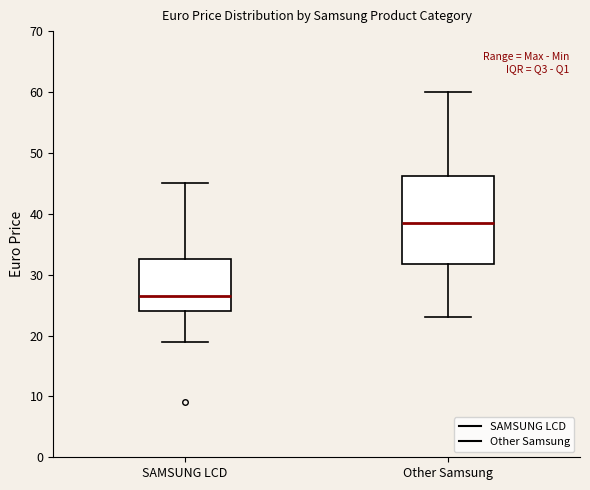

Reading left to right, read every box against the y-axis: the position of its median line, the range the box covers, and the ends of its whiskers. The values are not printed on the chart, so give them approximately, as read against the axis.

SAMSUNG LCD: median 27, box 24 to 33, whiskers 19 to 45
Other Samsung: median 39, box 32 to 46, whiskers 23 to 60